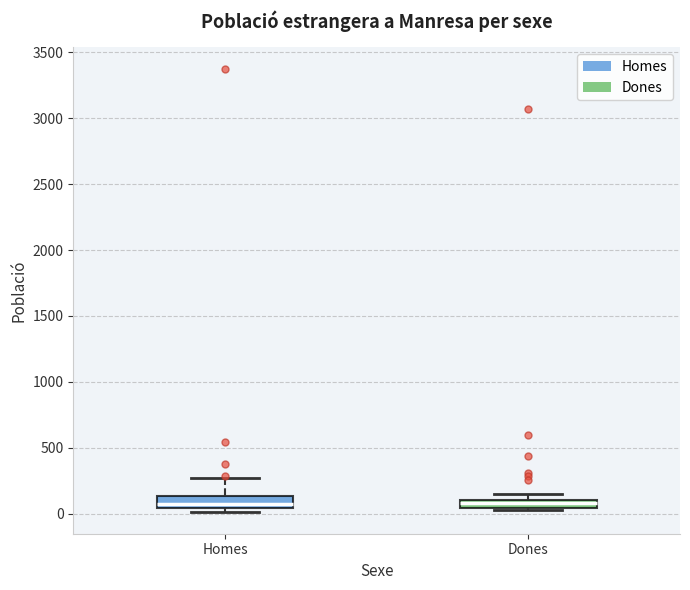

Where is the lower edge of the box for Dones on the y-axis? The values are not printed on the chart, so give them approximately, as read against the axis.

50